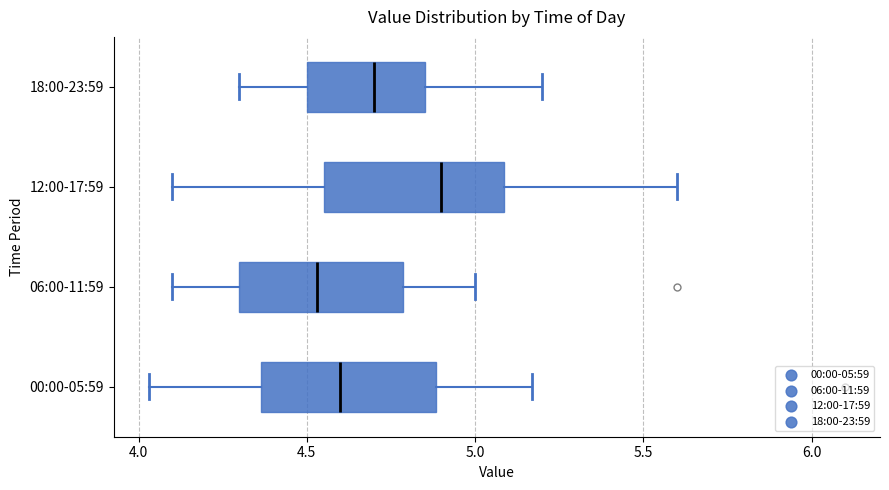

Reading bottom to top, read every box against the x-axis: the position of its median line, the range the box covers, and the ends of its whiskers. The values are not printed on the chart, so give them approximately, as read against the axis.

00:00-05:59: median 4.60, box 4.35 to 4.90, whiskers 4.05 to 5.15
06:00-11:59: median 4.55, box 4.30 to 4.80, whiskers 4.10 to 5.00
12:00-17:59: median 4.90, box 4.55 to 5.10, whiskers 4.10 to 5.60
18:00-23:59: median 4.70, box 4.50 to 4.85, whiskers 4.30 to 5.20